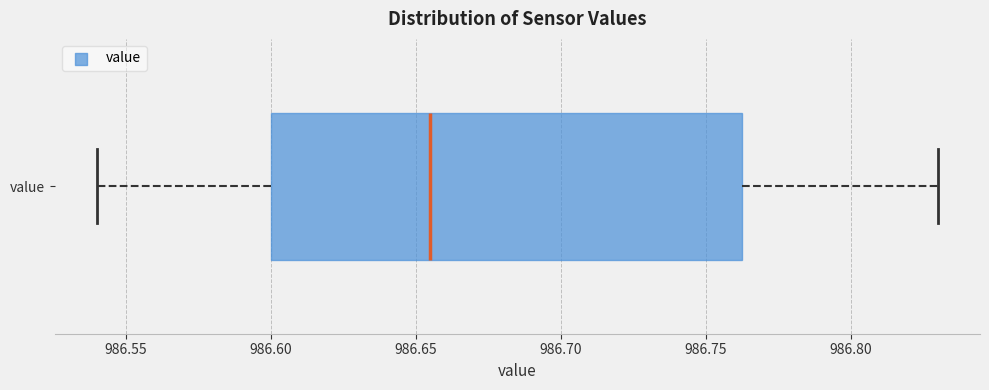

Read this box plot against the x-axis: the position of the median line, the range covered by the box, and the ends of both whiskers. The values are not printed on the chart, so give them approximately, as read against the axis.

median 986.655, box 986.600 to 986.765, whiskers 986.540 to 986.830